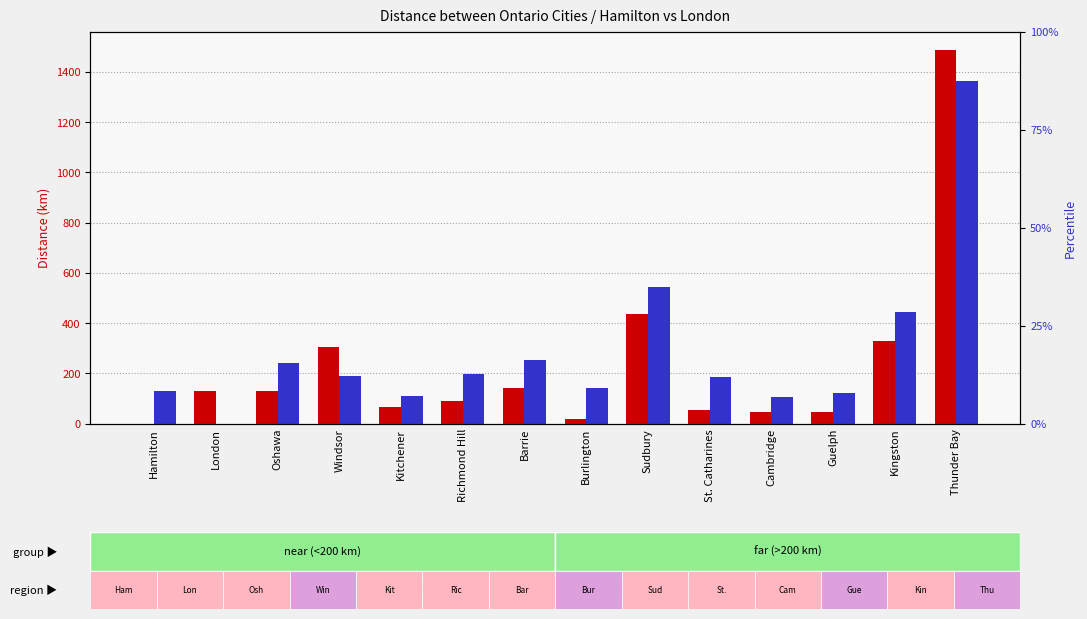

The London series shows 717 at Kingston. True or false?

False